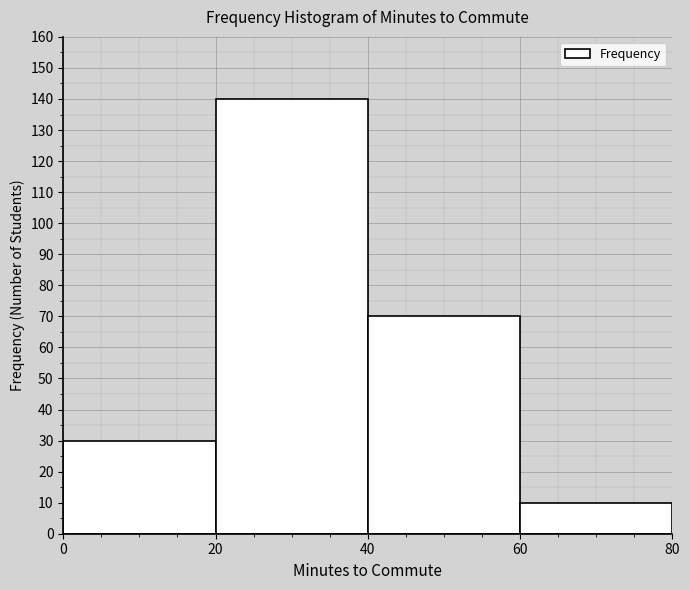

Over which range of the x-axis is the bar tallest?

20 to 40